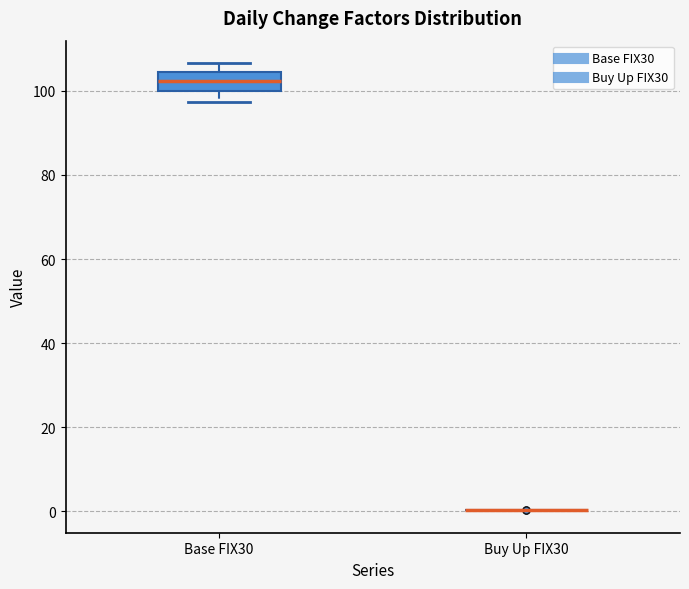

Reading left to right, read every box against the y-axis: the position of its median line, the range the box covers, and the ends of its whiskers. The values are not printed on the chart, so give them approximately, as read against the axis.

Base FIX30: median 102, box 100 to 104, whiskers 98 to 106
Buy Up FIX30: box collapsed to a line at 0, whiskers 0 to 0